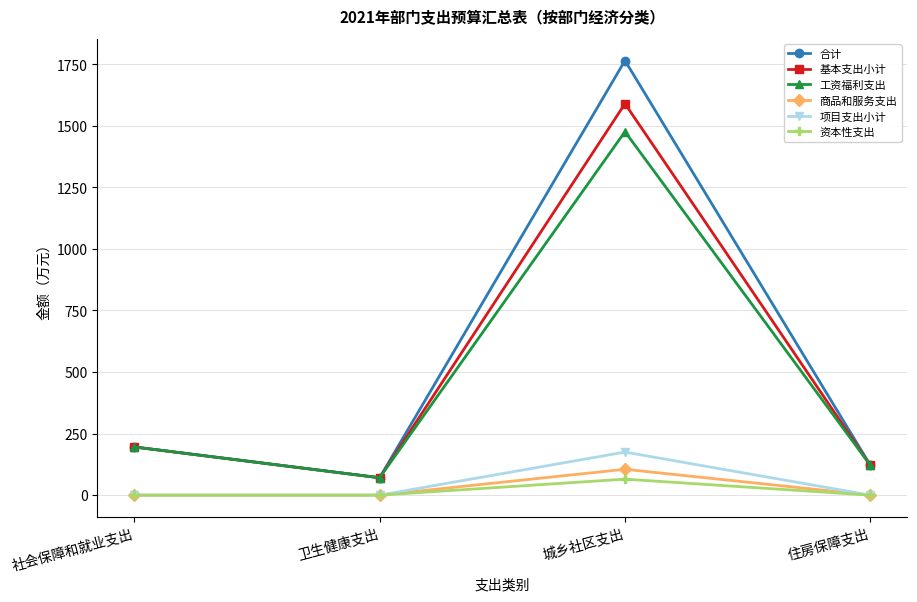

Where is 工资福利支出 nearest to the value 773?

社会保障和就业支出